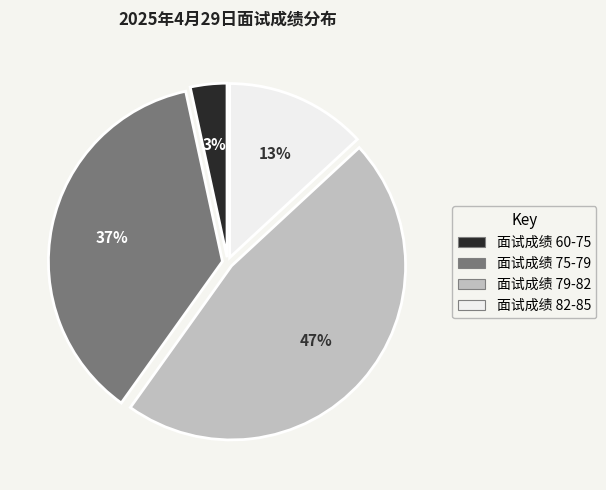

Does 面试成绩 60-75 account for over 50% of the chart?

No